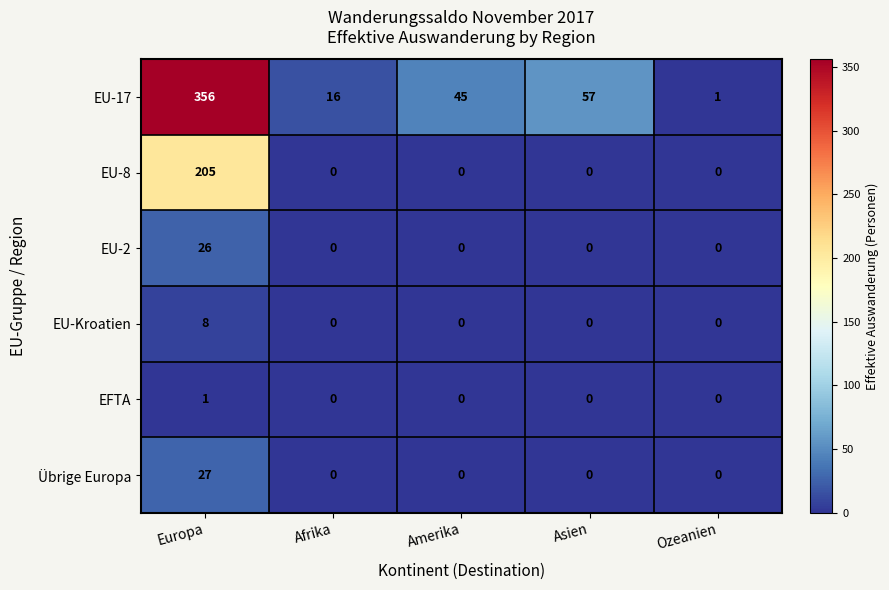

Which series has the largest total across all categories?

EU-17